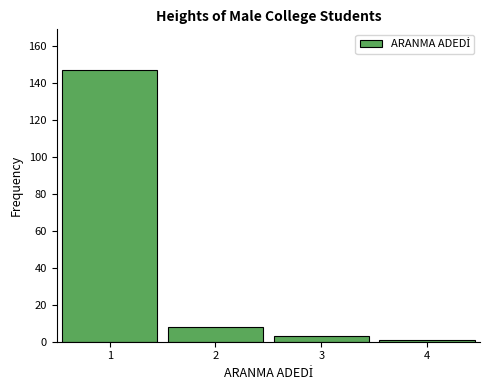

Reading left to right, extract all data points from this chart.

1=147	2=8	3=3	4=1